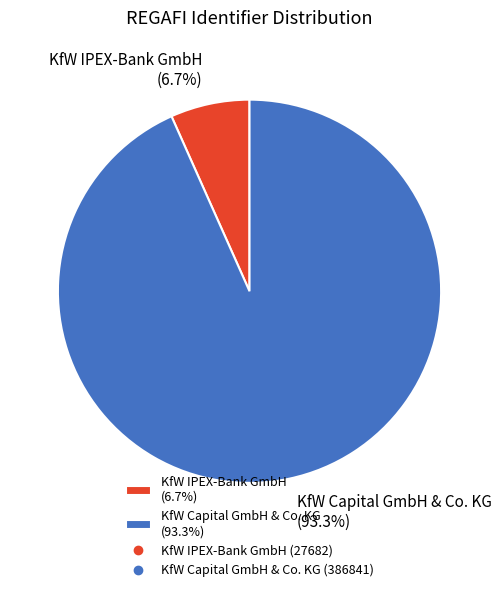

Does KfW IPEX-Bank GmbH represent more than half of the total?

No